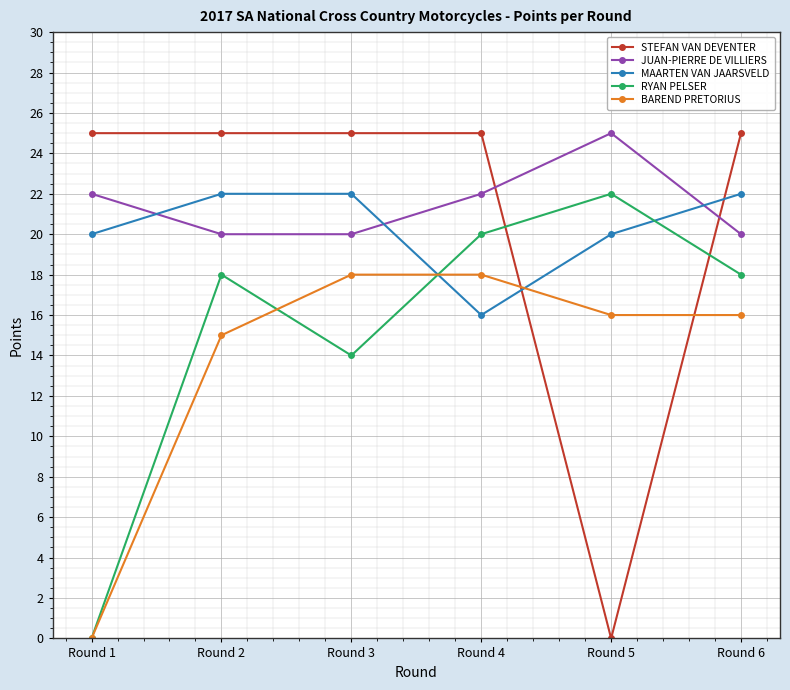

Between which two adjacent categories do RYAN PELSER and MAARTEN VAN JAARSVELD first intersect?

Round 3 and Round 4